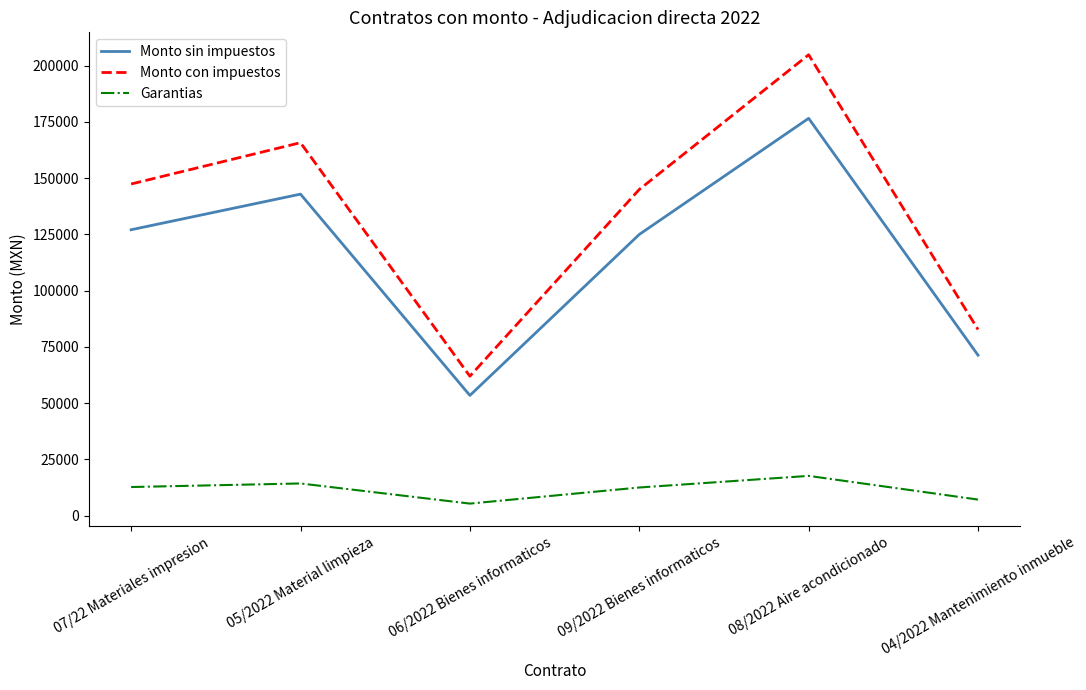

At which category is the sum across all series the highest?

08/2022 Aire acondicionado